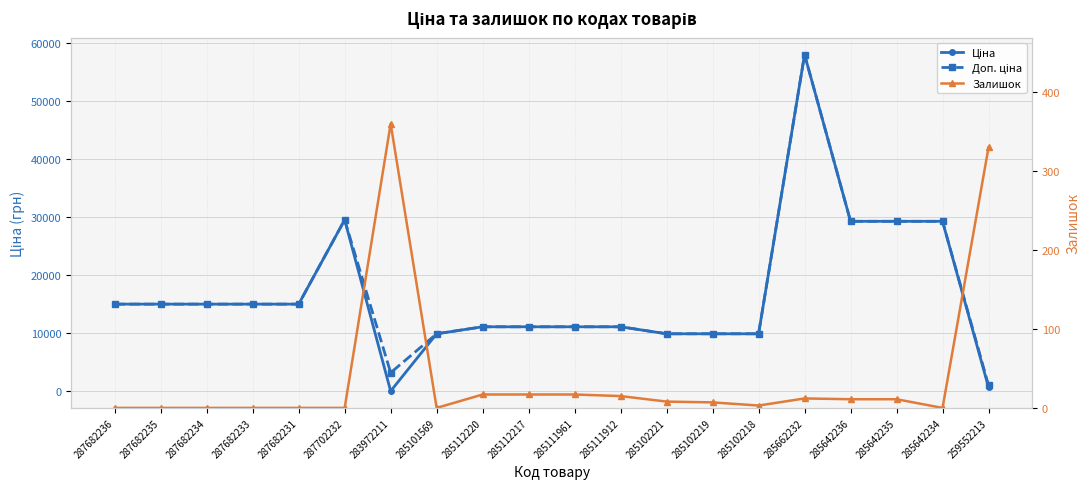

What is the difference between the Залишок values at 285101569 and 285102221?

8.0